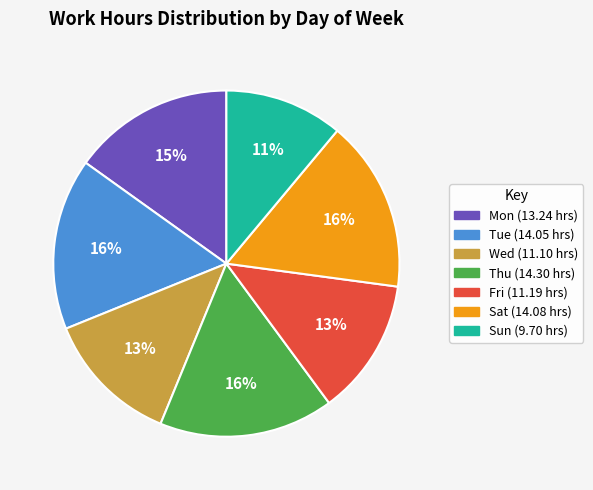

To the nearest percent, what is the difference between the largest and smallest slice percentages?

5%